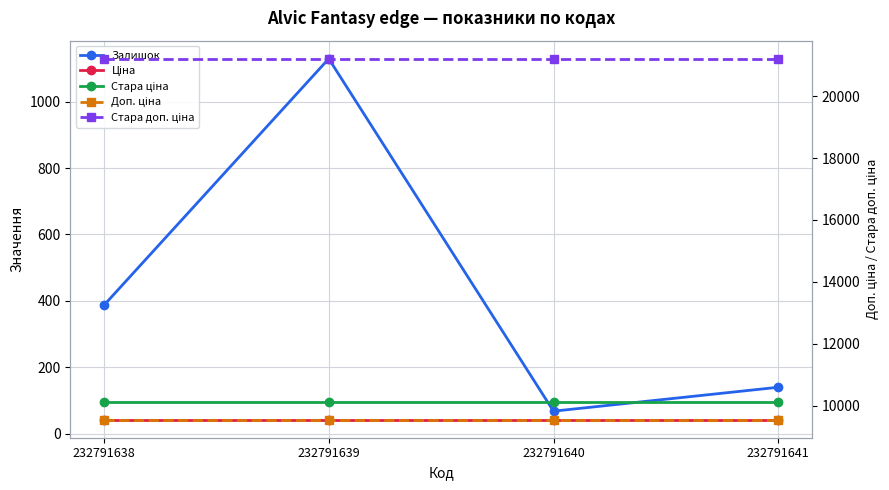

What value does the Залишок series have at 232791641?

140.0